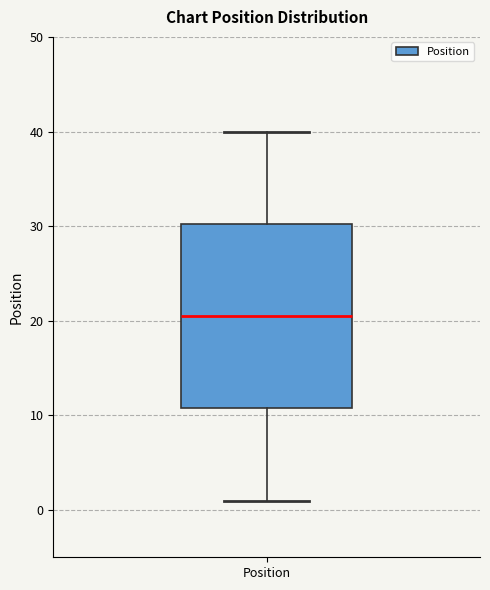

Transcribe this box plot: give where the median line is, the range the box spans, and where the two whiskers end, as read against the y-axis. The values are not printed on the chart, so give them approximately, as read against the axis.

median 21, box 11 to 30, whiskers 1 to 40